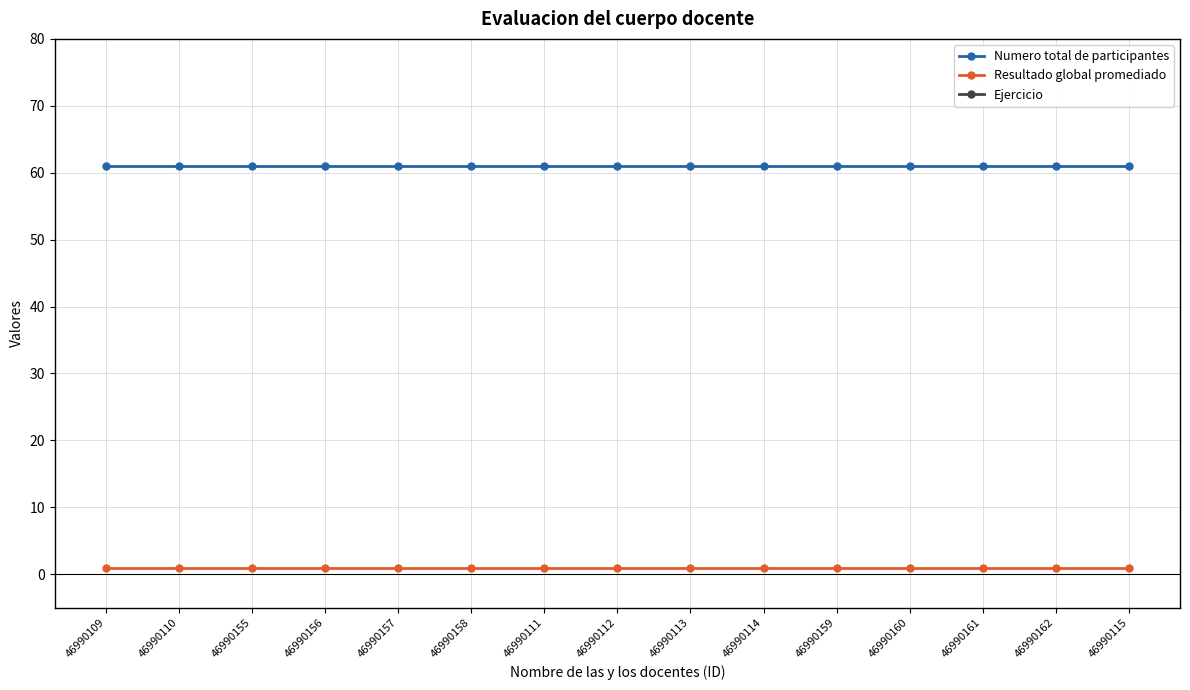

Which series has the largest total across all categories?

Ejercicio